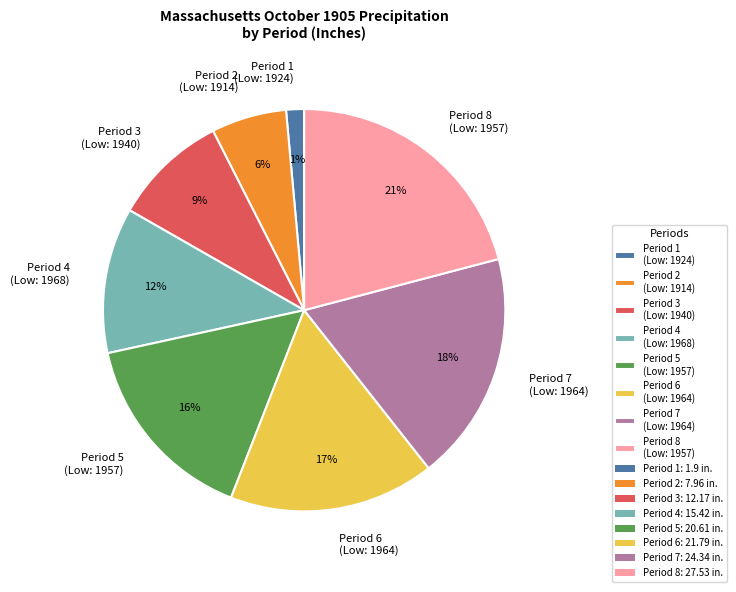

Combined, do Period 2 (Low: 1914) and Period 7 (Low: 1964) account for over 50%?

No